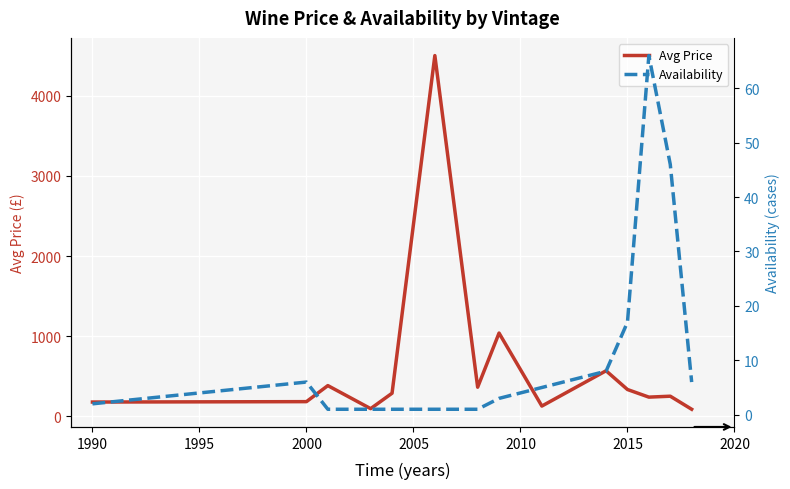

What is the difference between the second highest and second lowest values in the Avg Price series?

942.3